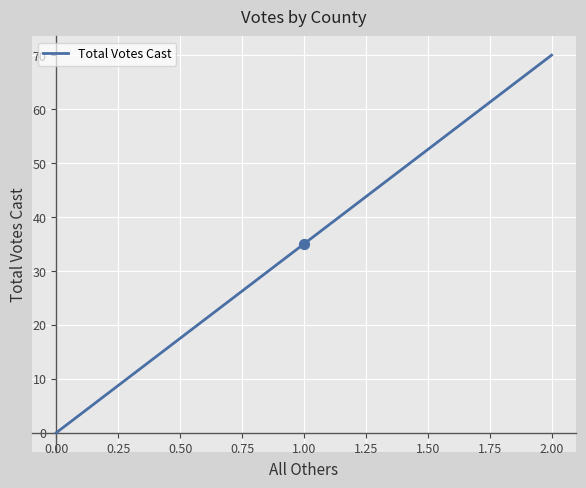

Between 2.00 and 0.00, which is larger?

2.00